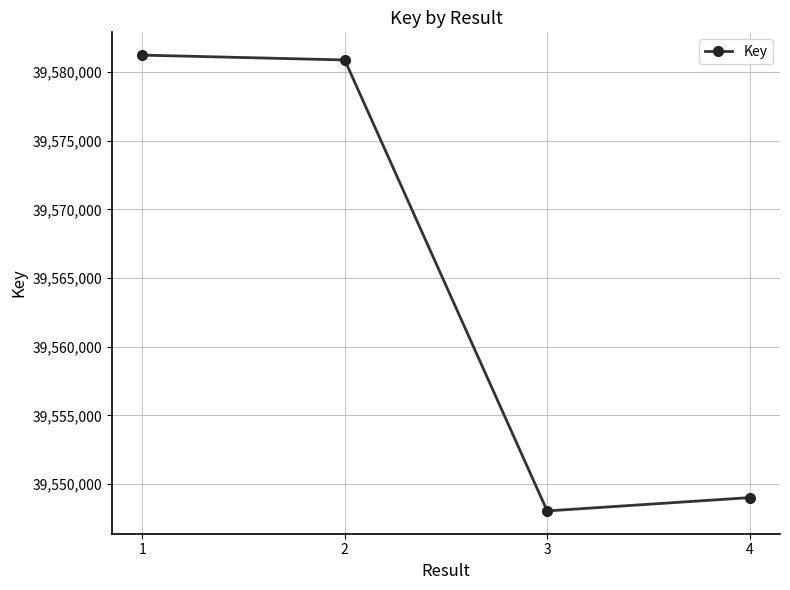

What is the maximum value shown in the chart?

39581232